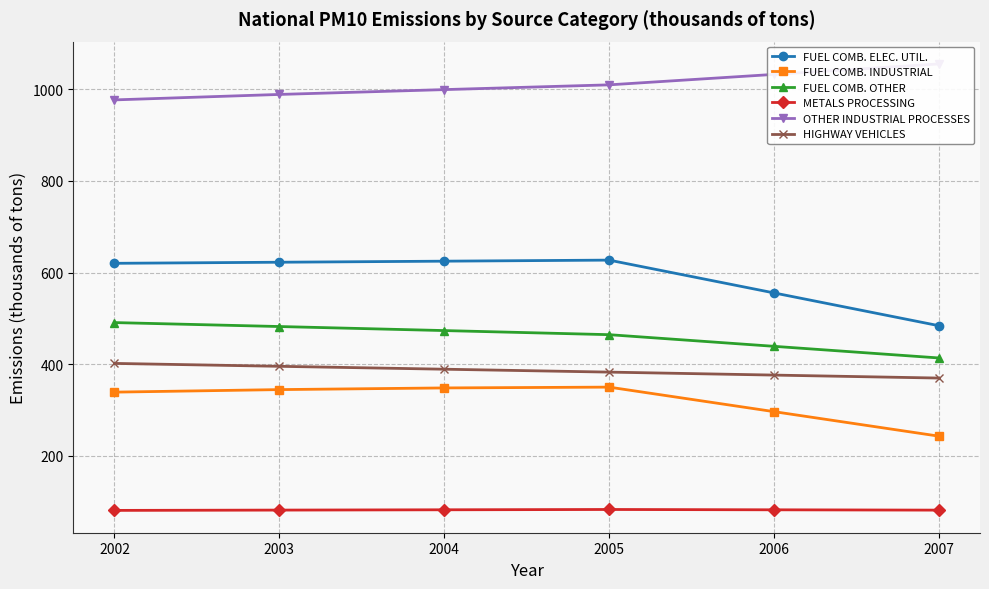

True or false: FUEL COMB. ELEC. UTIL. has more than 0 interior local peaks.

True